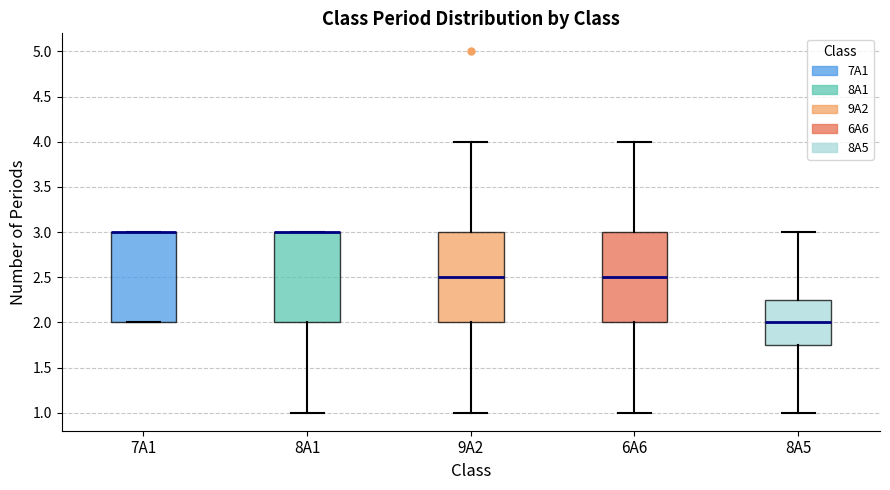

Reading left to right, transcribe this box plot: for each box, give where its median line is, the range the box spans, and where its two whiskers end, as read against the y-axis. The values are not printed on the chart, so give them approximately, as read against the axis.

7A1: median 3.00 (drawn on the box's upper edge), box 2.00 to 3.00, whiskers 2.00 to 3.00
8A1: median 3.00 (drawn on the box's upper edge), box 2.00 to 3.00, whiskers 1.00 to 3.00
9A2: median 2.50, box 2.00 to 3.00, whiskers 1.00 to 4.00
6A6: median 2.50, box 2.00 to 3.00, whiskers 1.00 to 4.00
8A5: median 2.00, box 1.75 to 2.25, whiskers 1.00 to 3.00